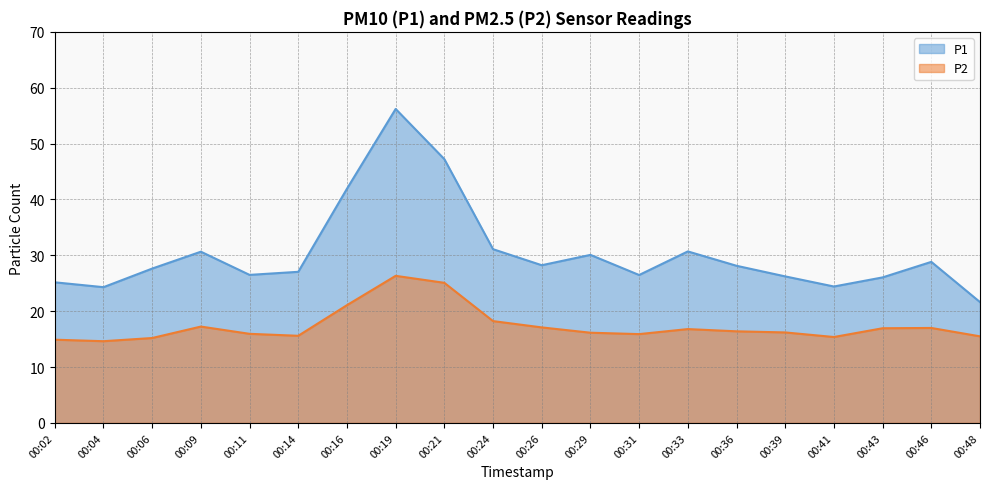

What is the greatest value displayed?

56.2